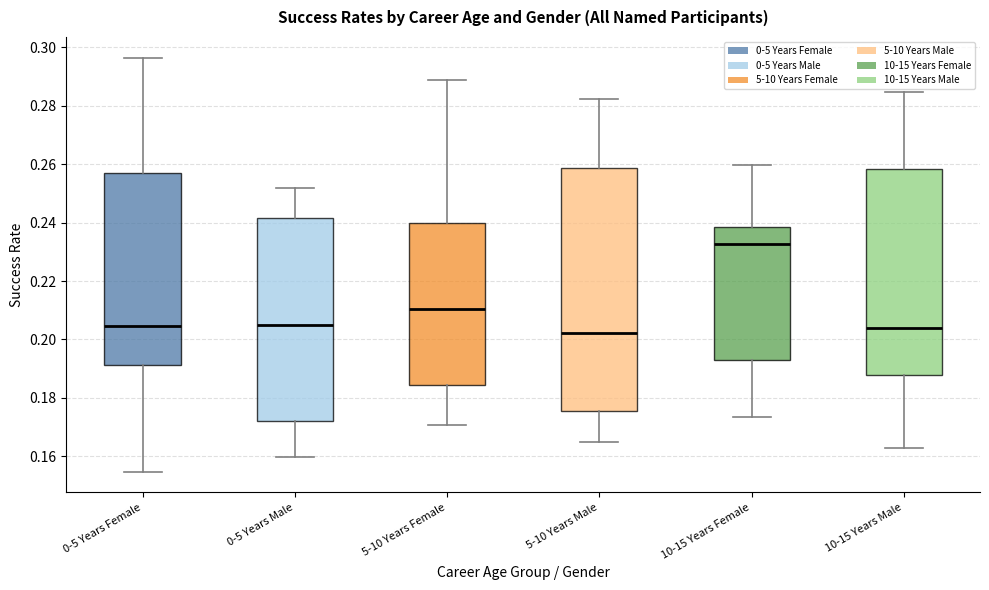

Which box's median line is the highest?

10-15 Years Female